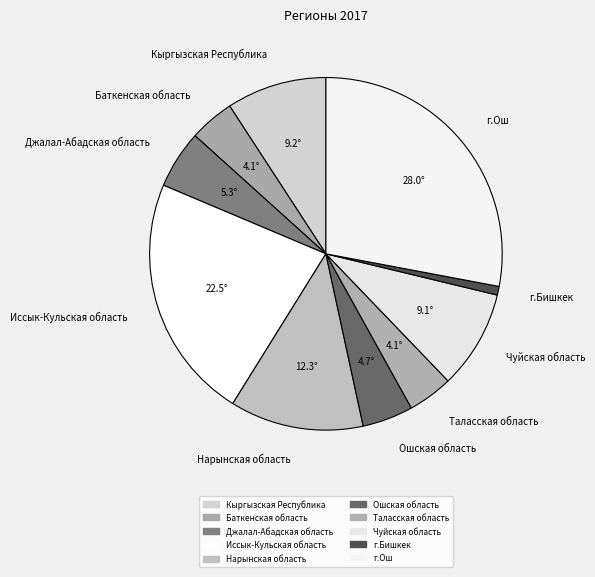

Does г.Ош represent more than half of the total?

No